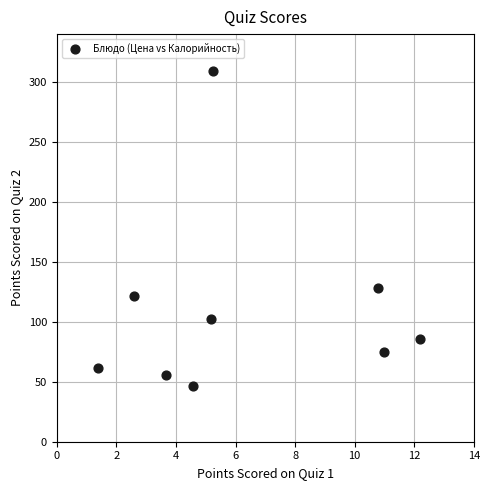

What Y value in the scatter plot is closest to 177?

128.1